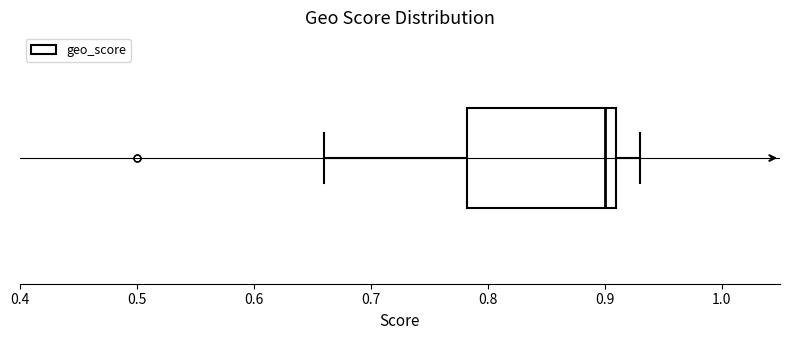

Transcribe this box plot: give where the median line is, the range the box spans, and where the two whiskers end, as read against the x-axis. The values are not printed on the chart, so give them approximately, as read against the axis.

median 0.90, box 0.78 to 0.91, whiskers 0.66 to 0.93